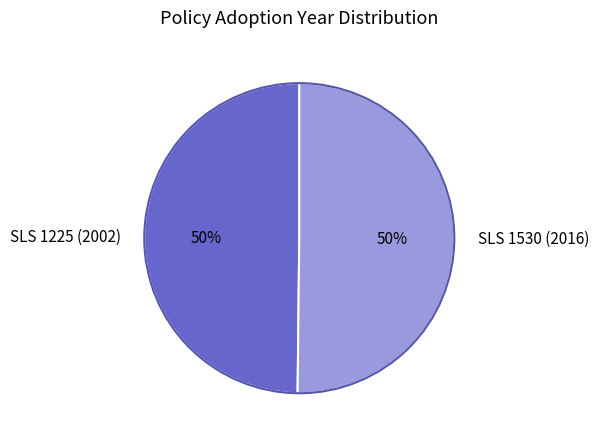

Combined, do SLS 1530 (2016) and SLS 1225 (2002) account for over 50%?

Yes